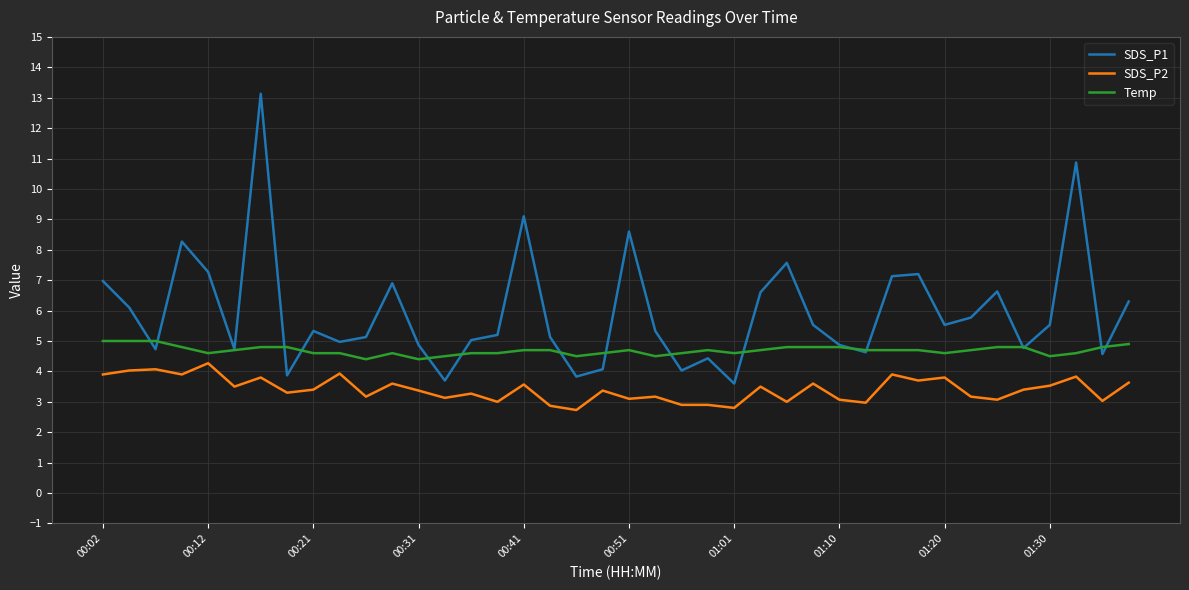

What is the difference between the maximum and minimum values in the SDS_P1 series?

9.5